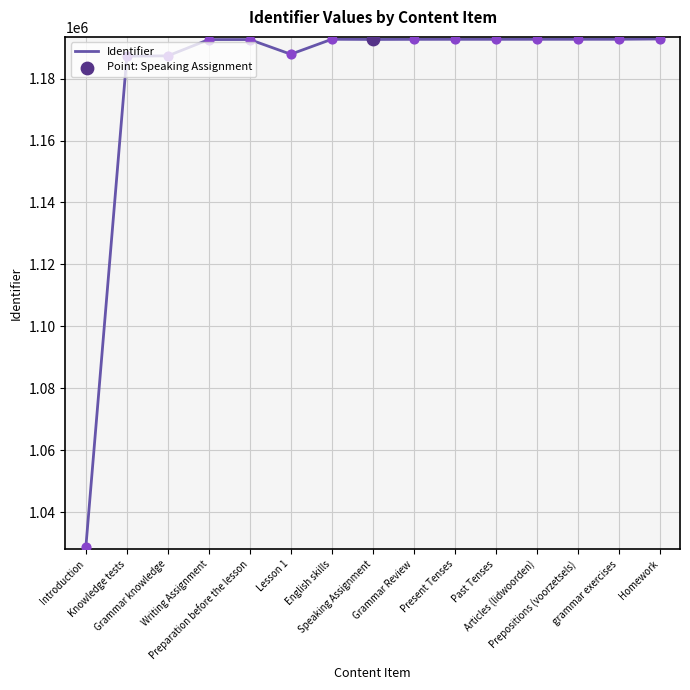

What is the maximum value shown in the chart?

1192824